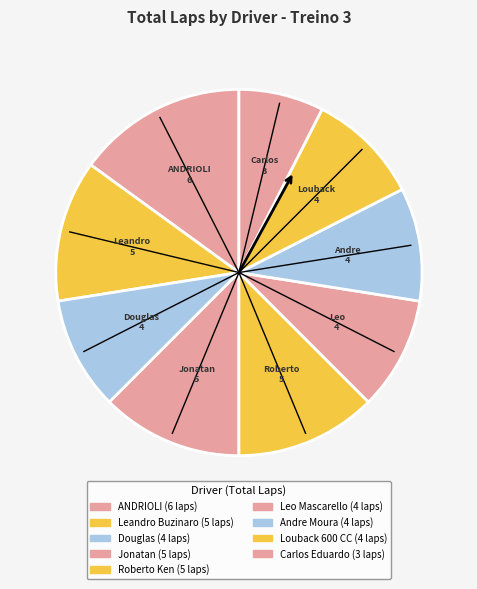

To the nearest percent, what portion does Leandro Buzinaro represent?

12%